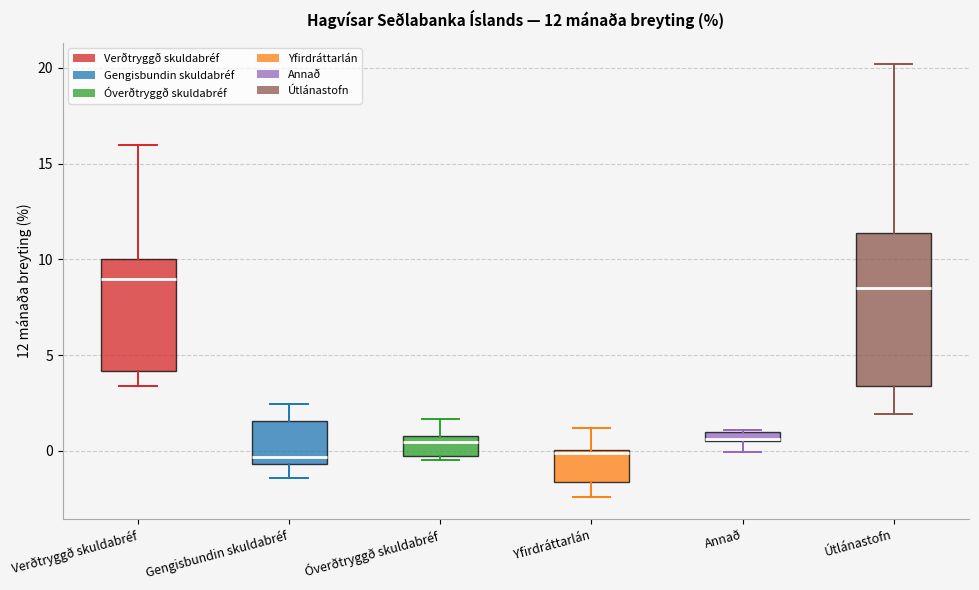

Which box is the tallest, from its lower edge to its upper edge?

Útlánastofn